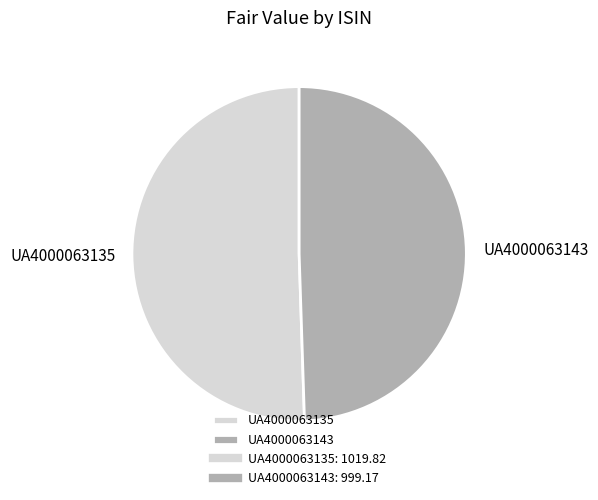

True or false: UA4000063143 accounts for 56% of the total.

False